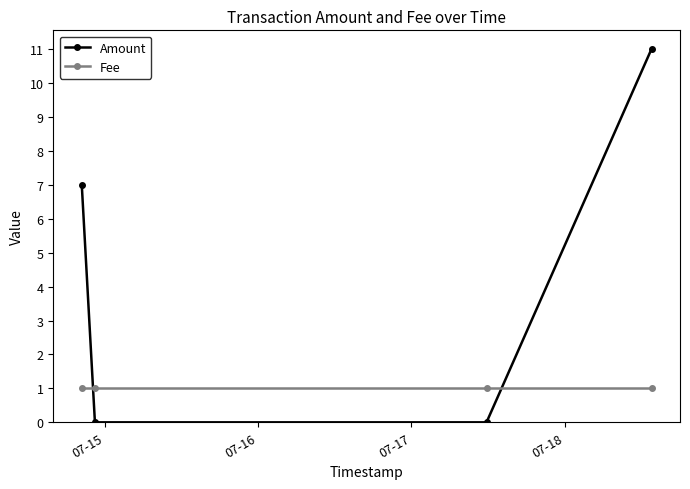

Count the Amount values in the range 0 to 11.

4